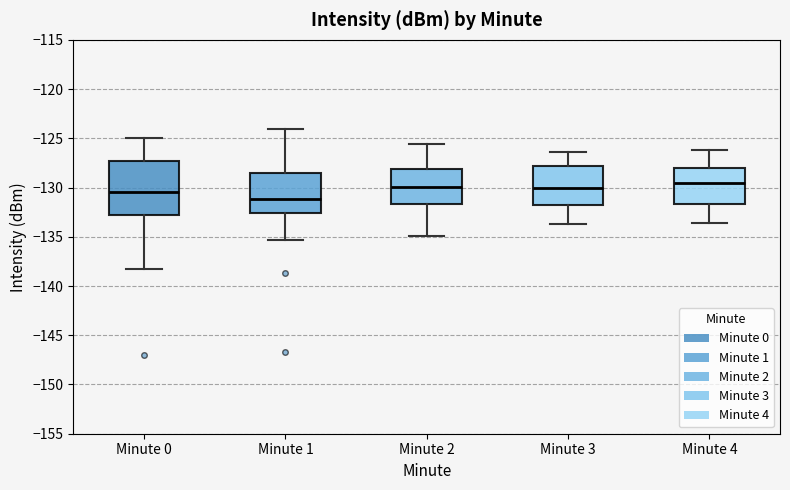

Which box has the lowest median line?

Minute 1